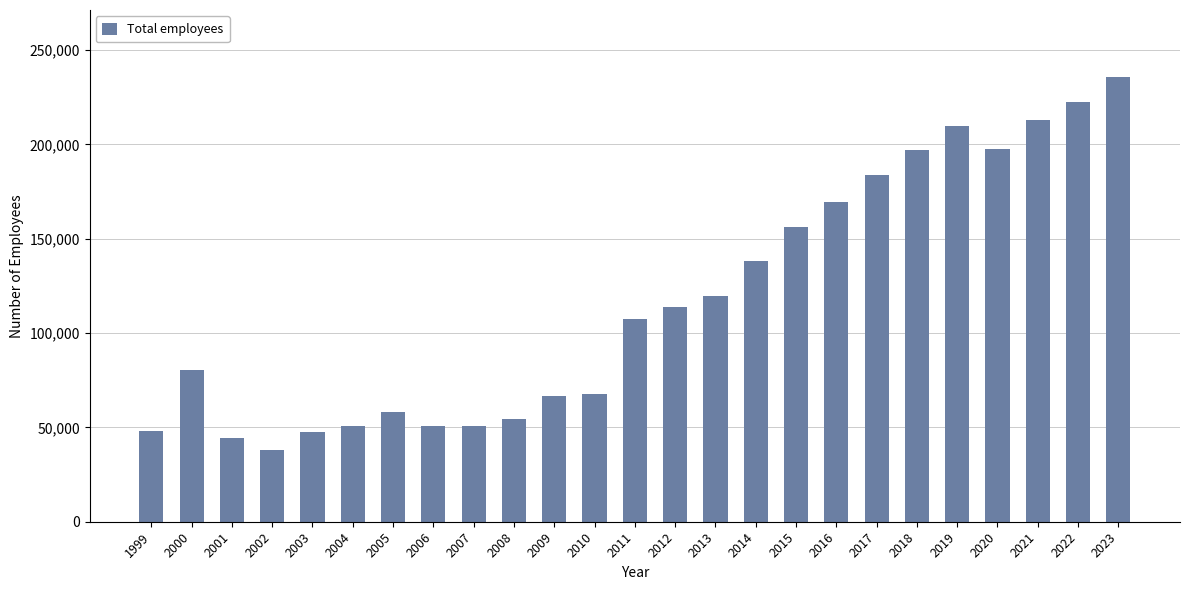

What is the minimum value shown in the chart?

38186